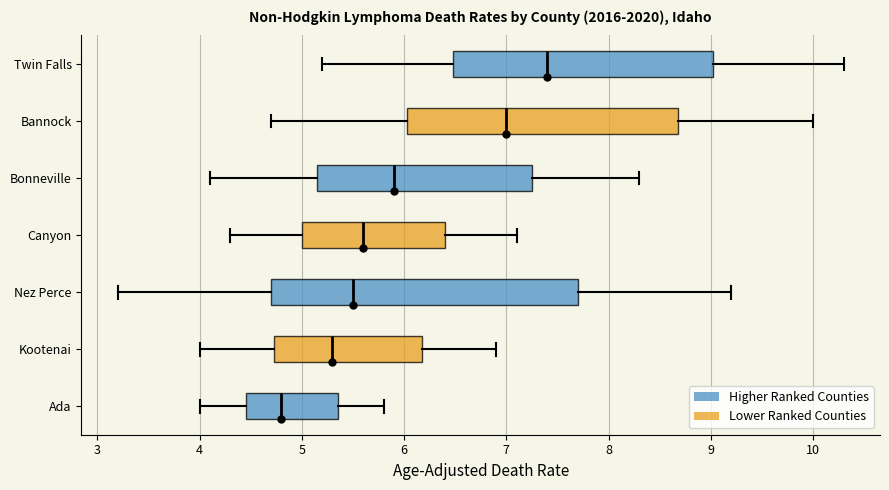

Which box is the widest, from its left edge to its right edge?

Nez Perce